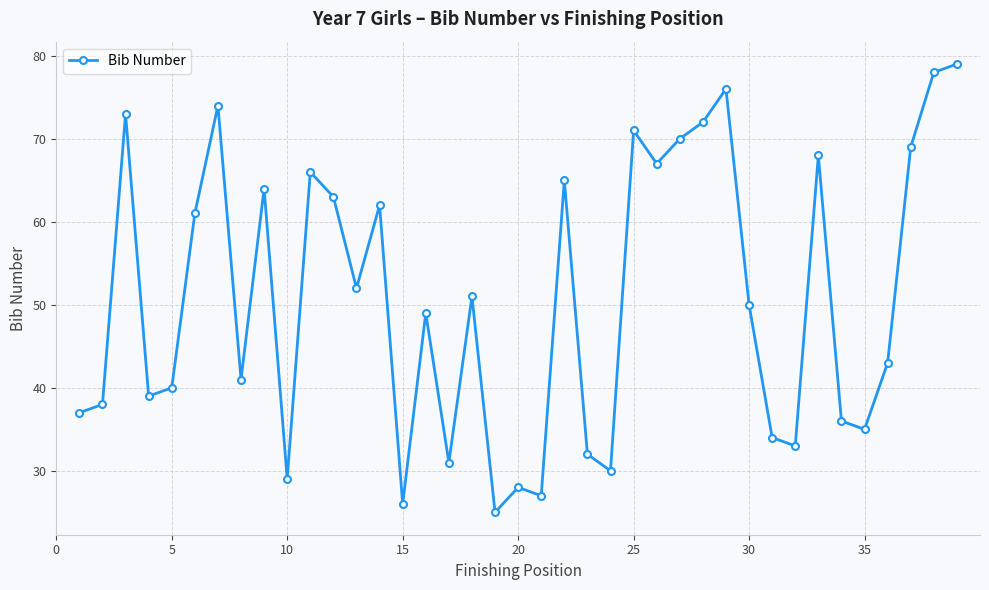

What is the value of the 6th point from the left?

61